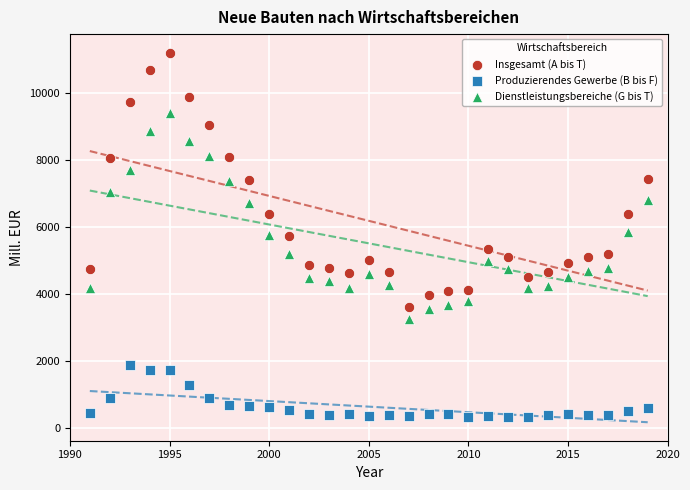

Which series has the largest Y range (max minus min)?

Insgesamt (A bis T)